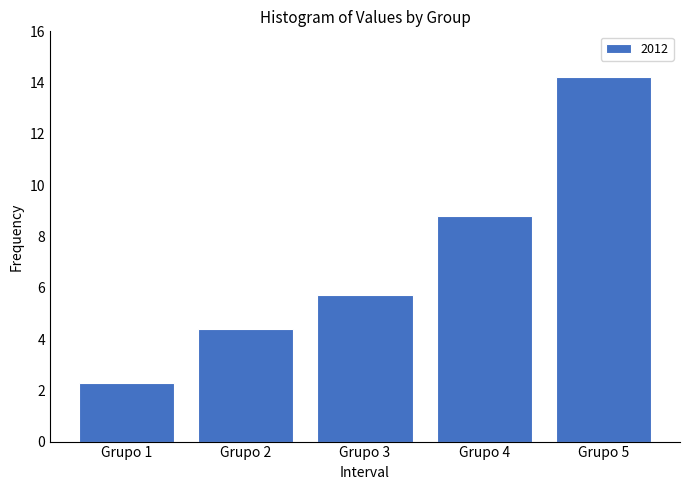

Reading left to right, extract all data points from this chart.

Grupo 1=2.3	Grupo 2=4.4	Grupo 3=5.7	Grupo 4=8.8	Grupo 5=14.2